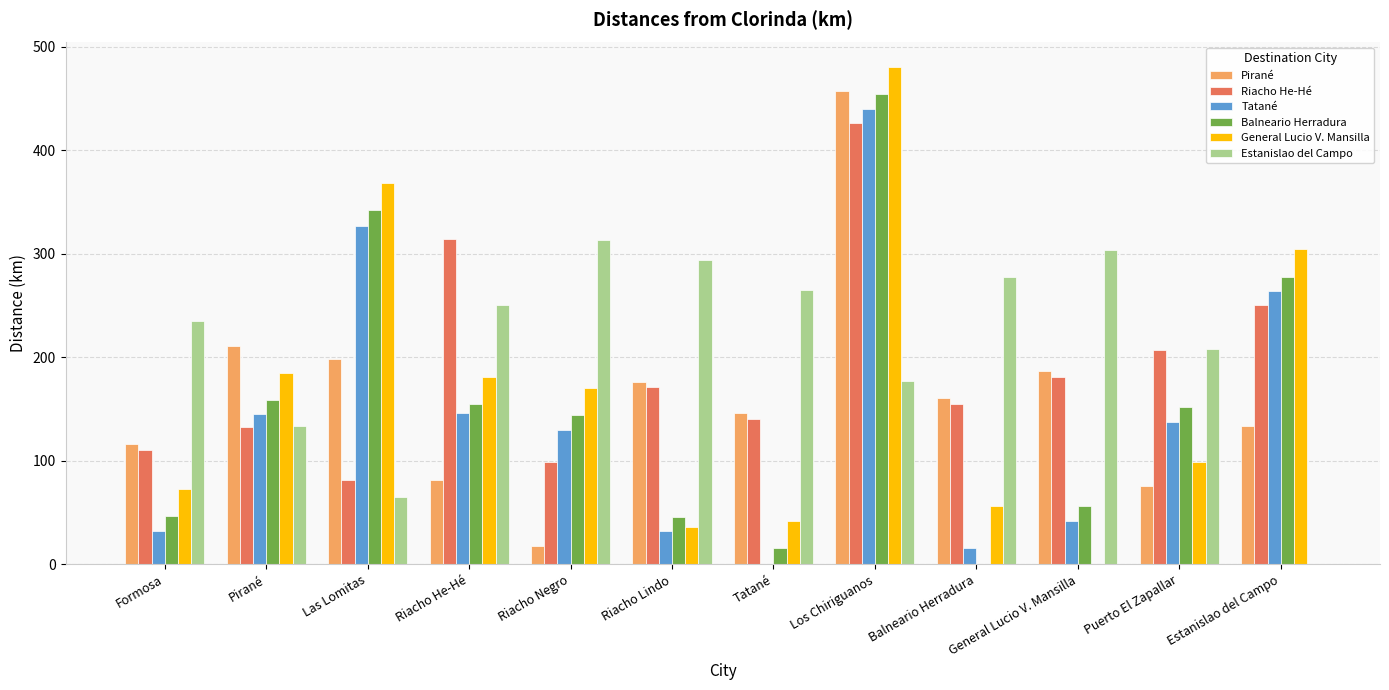

How many categories are shown in the chart?

12